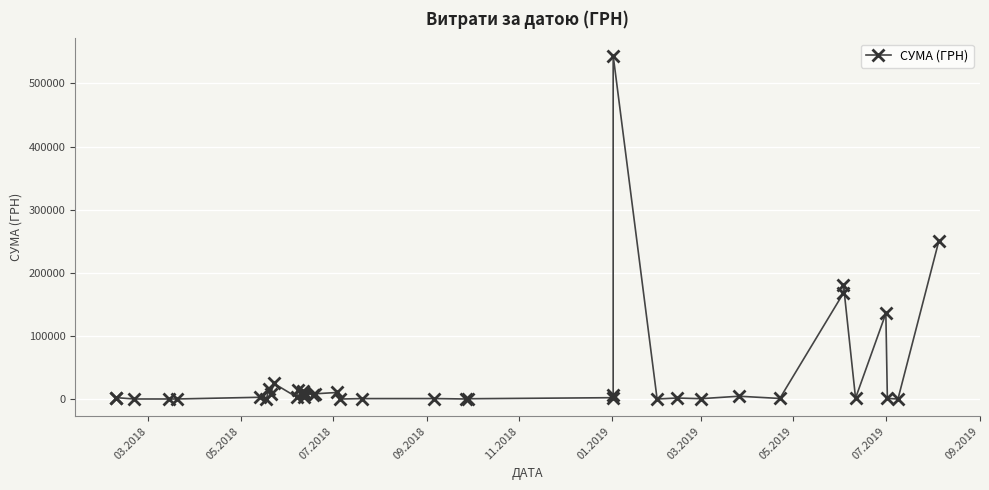

True or false: the data shows 4521.9 at 01.2019.

False